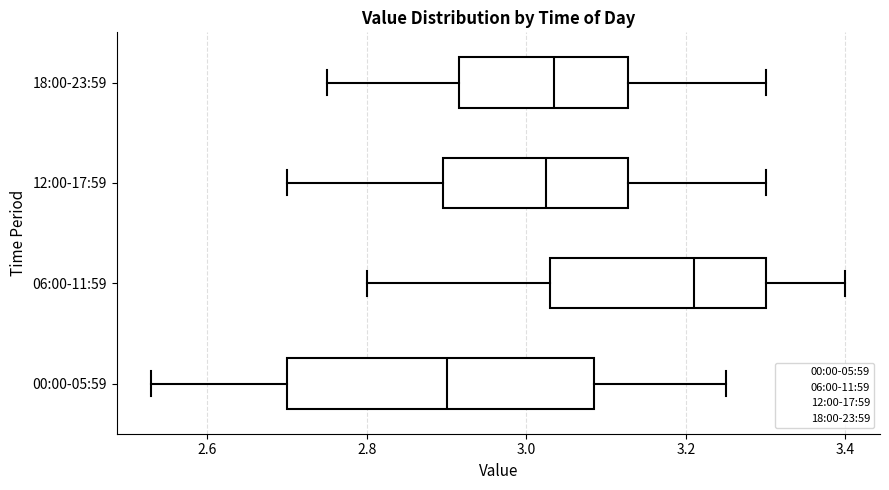

Reading bottom to top, read every box against the x-axis: the position of its median line, the range the box covers, and the ends of its whiskers. The values are not printed on the chart, so give them approximately, as read against the axis.

00:00-05:59: median 2.90, box 2.70 to 3.08, whiskers 2.54 to 3.26
06:00-11:59: median 3.22, box 3.04 to 3.30, whiskers 2.80 to 3.40
12:00-17:59: median 3.02, box 2.90 to 3.12, whiskers 2.70 to 3.30
18:00-23:59: median 3.04, box 2.92 to 3.12, whiskers 2.76 to 3.30